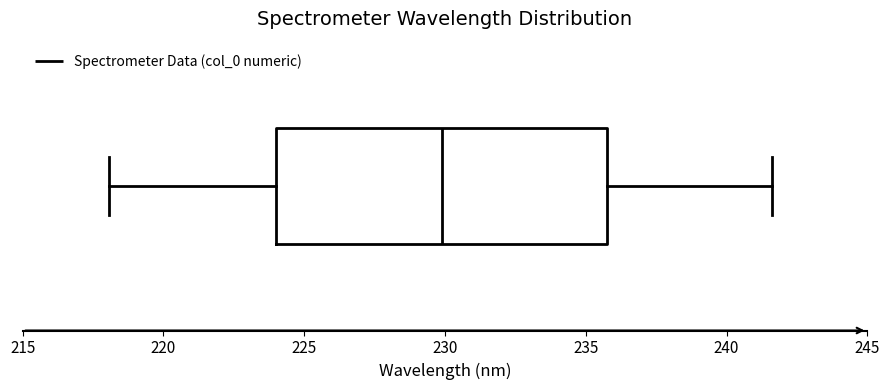

Where does the median line of the box sit on the x-axis? The values are not printed on the chart, so give them approximately, as read against the axis.

230.0